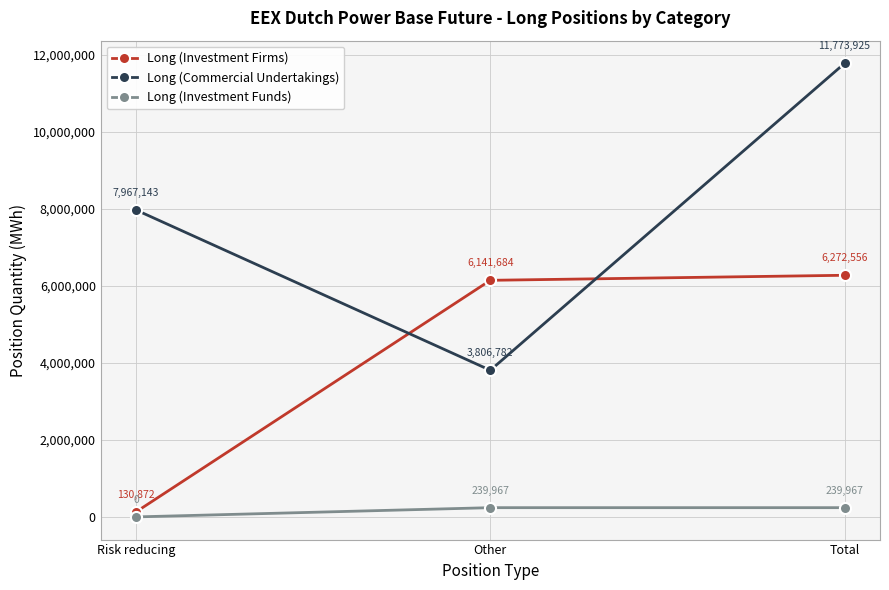

Reading left to right, extract all data points from this chart.

Long (Investment Firms): 130872	6141684	6272556
Long (Commercial Undertakings): 7967143	3806782	11773925
Long (Investment Funds): 0	239967	239967